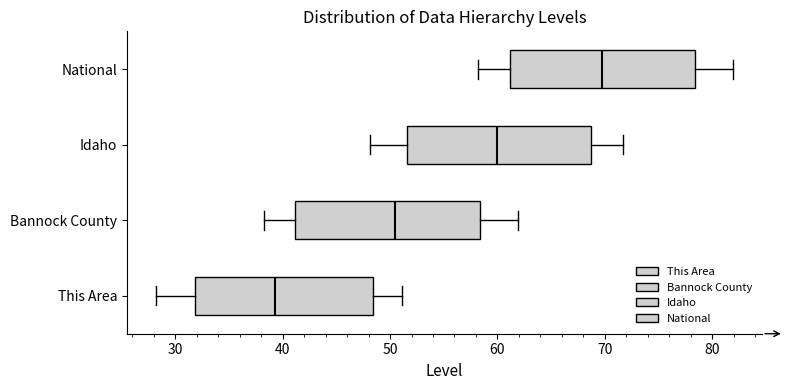

Reading bottom to top, transcribe this box plot: for each box, give where its median line is, the range the box spans, and where its two whiskers end, as read against the x-axis. The values are not printed on the chart, so give them approximately, as read against the axis.

This Area: median 39, box 32 to 48, whiskers 28 to 51
Bannock County: median 50, box 41 to 58, whiskers 38 to 62
Idaho: median 60, box 52 to 69, whiskers 48 to 72
National: median 70, box 61 to 78, whiskers 58 to 82